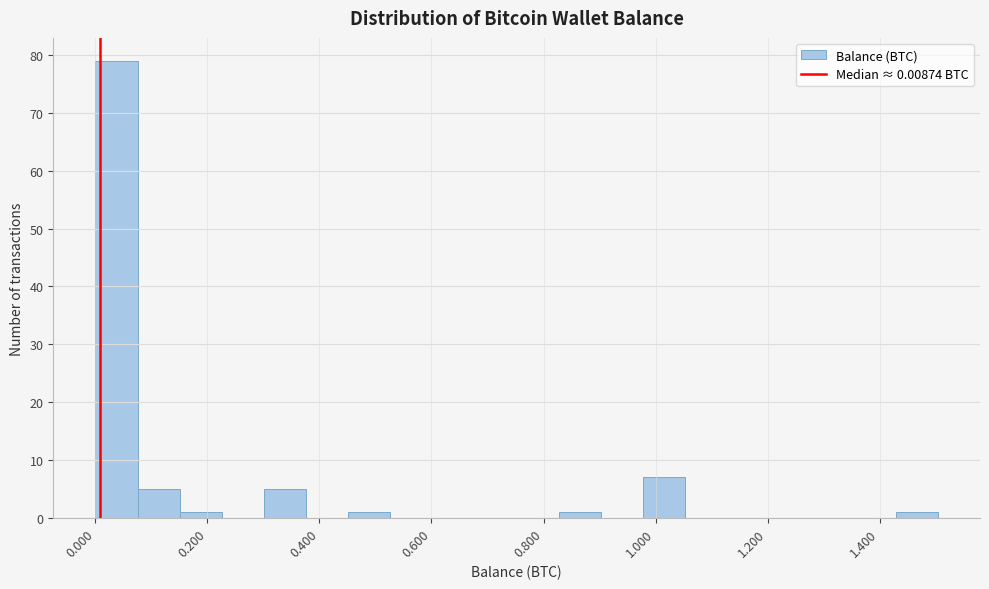

Read against the x-axis, roughly where is the centre of the tallest bar?

0.04